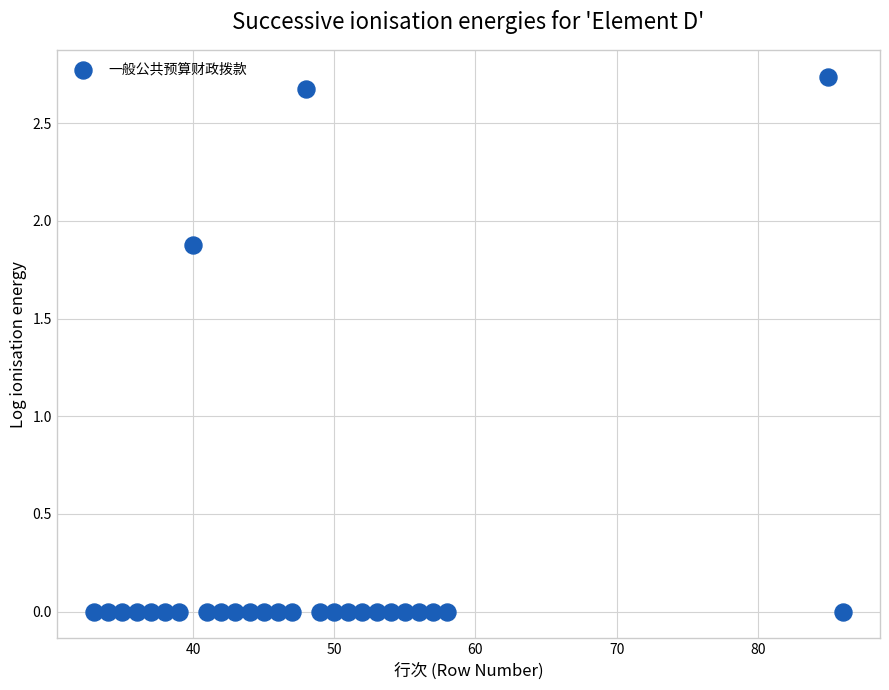

What Y value in the scatter plot is closest to 1?

1.9